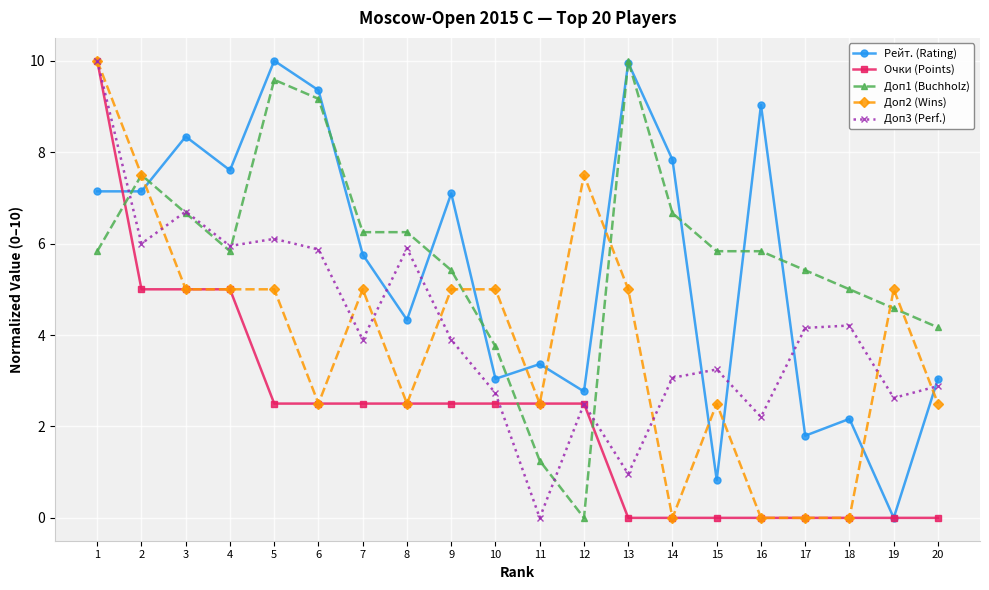

The Доп1 (Buchholz) series shows 6.2 at 7. True or false?

True